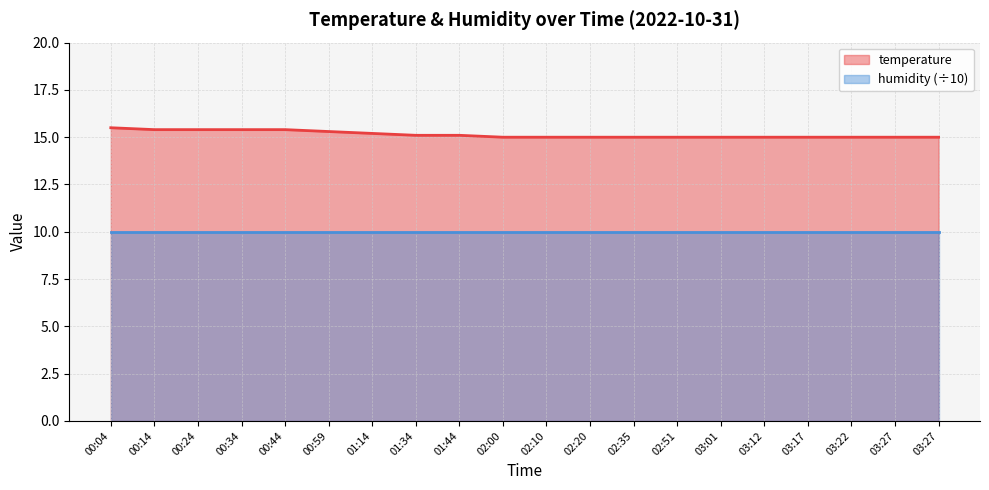

True or false: the data shows 10.3 at 02:00.

False